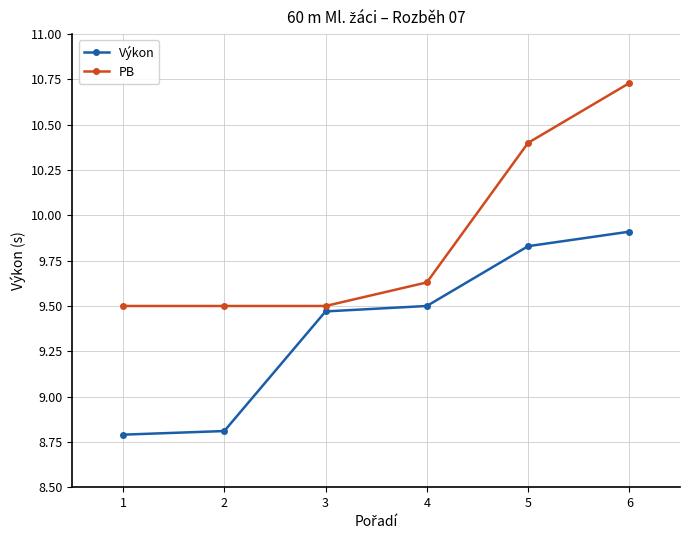

How many PB values are between 9 and 10?

4